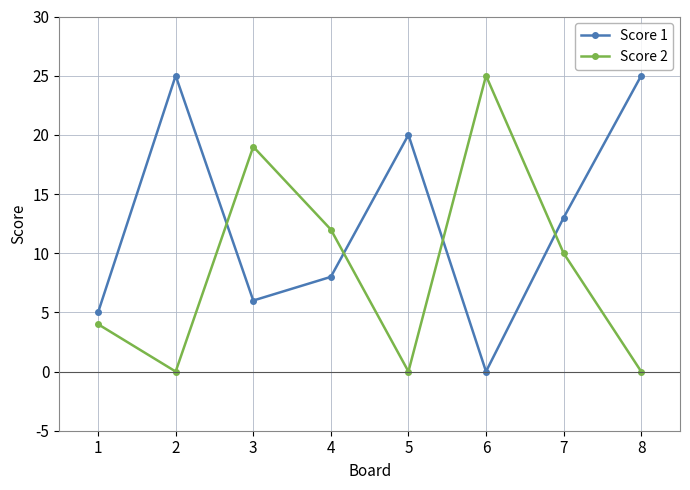

Where is the first local minimum for Score 1?

3